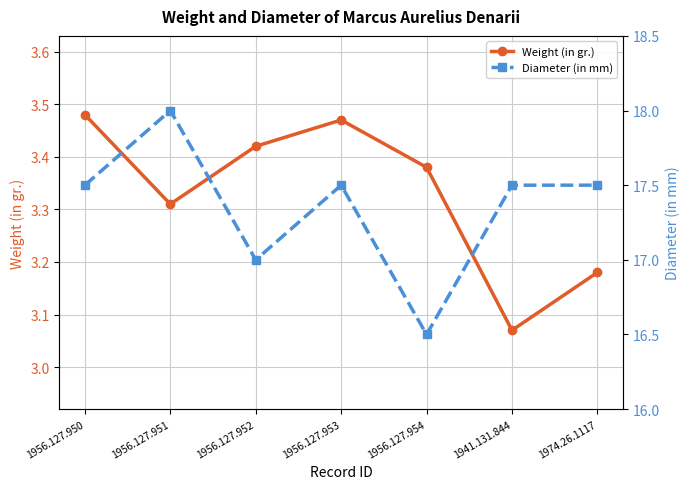

In Diameter (in mm), how many points are lower than both neighbors (excluding endpoints)?

2